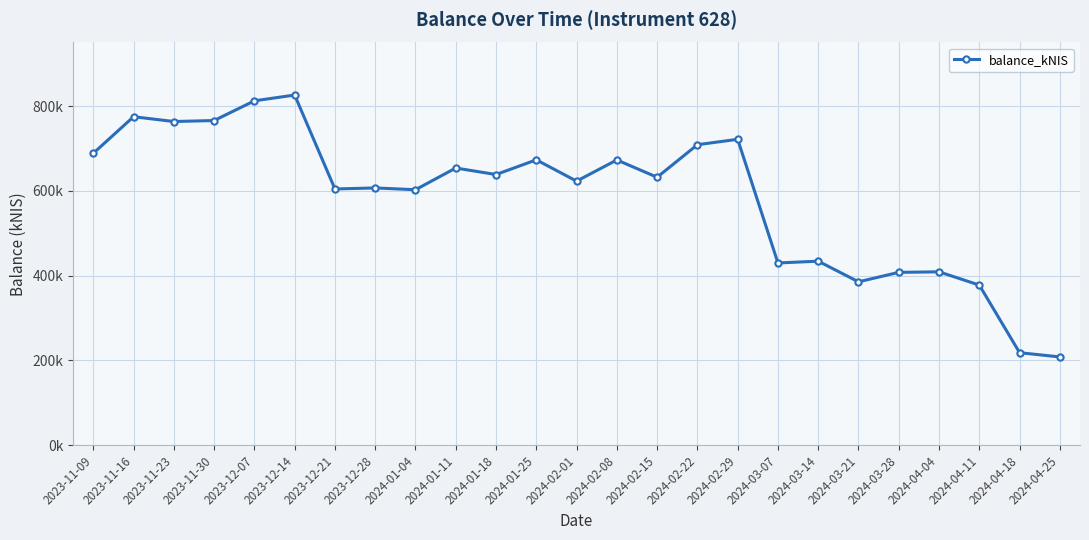

List the labels in order of value, largest first.

2023-12-14, 2023-12-07, 2023-11-16, 2023-11-30, 2023-11-23, 2024-02-29, 2024-02-22, 2023-11-09, 2024-01-25, 2024-02-08, 2024-01-11, 2024-01-18, 2024-02-15, 2024-02-01, 2023-12-28, 2023-12-21, 2024-01-04, 2024-03-14, 2024-03-07, 2024-04-04, 2024-03-28, 2024-03-21, 2024-04-11, 2024-04-18, 2024-04-25